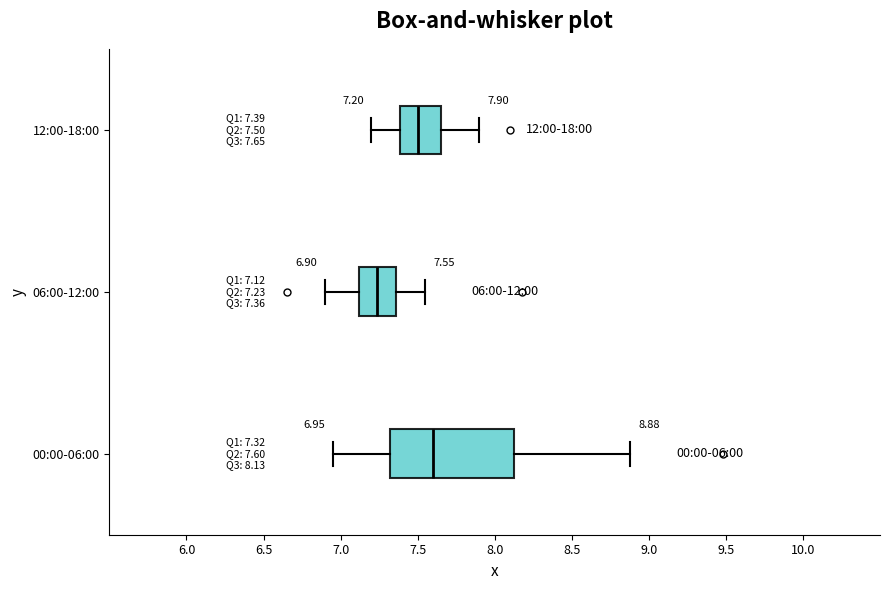

Which box has the furthest to the left median line?

06:00-12:00